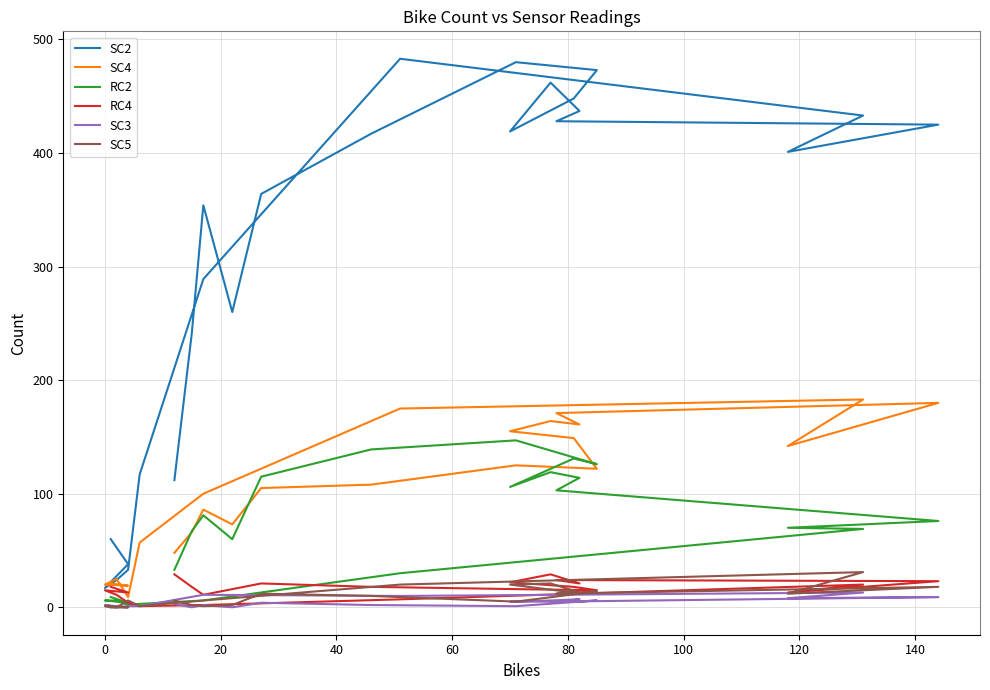

The SC2 series shows 789 at 15. True or false?

False